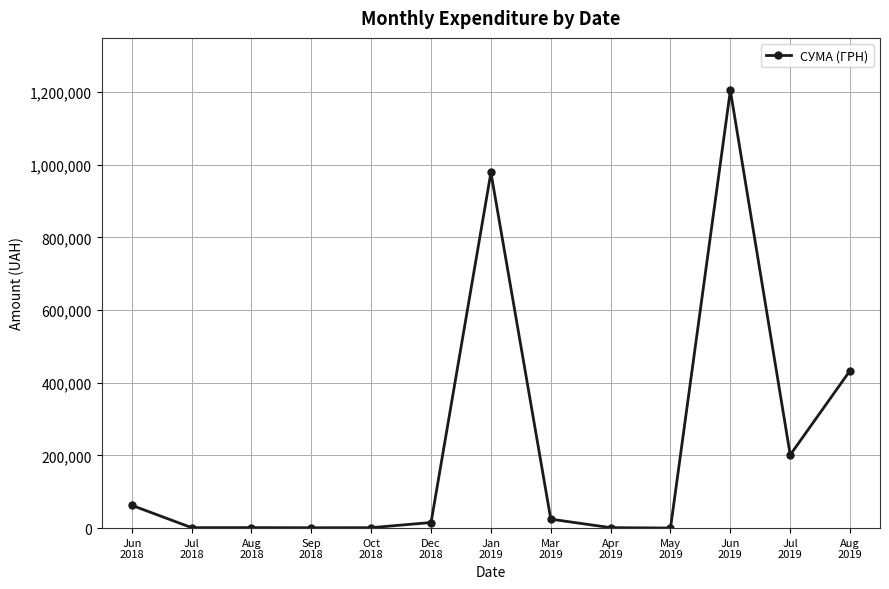

True or false: the data has more than 0 interior local peaks.

True